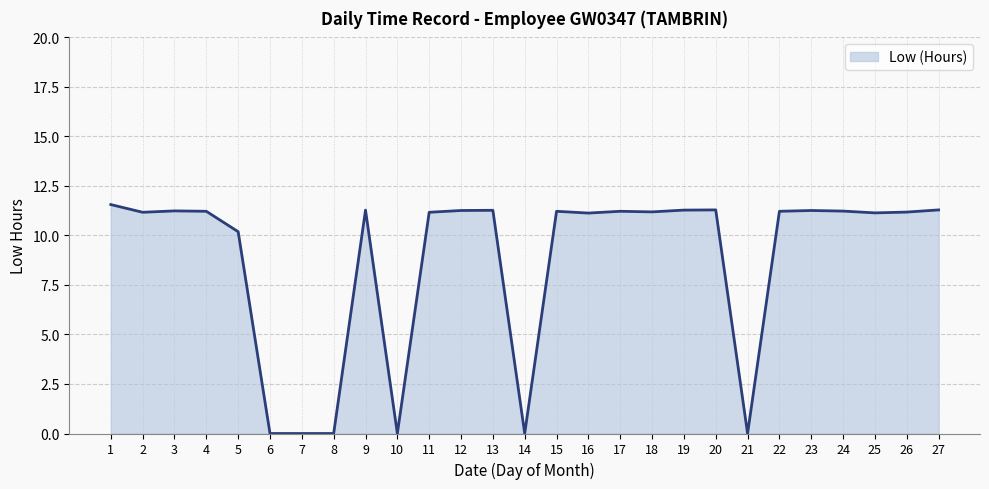

Does the chart display data point markers on the line(s)?

No